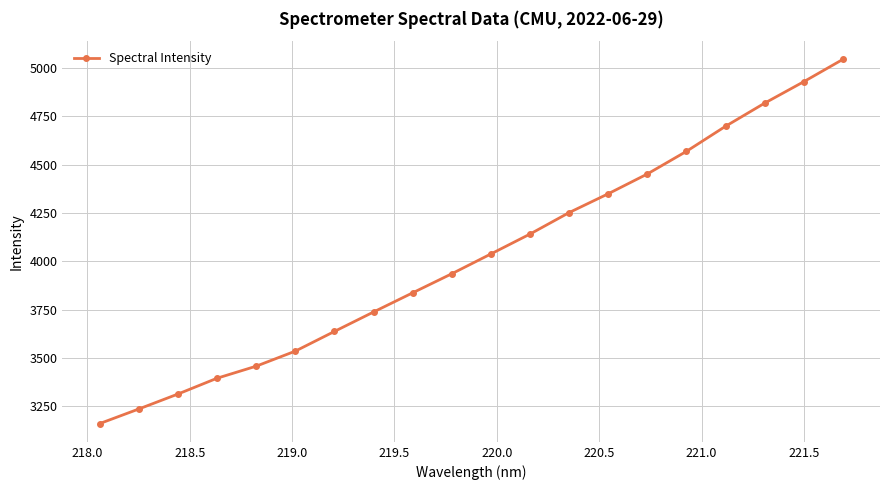

How many values are below 4038?

10